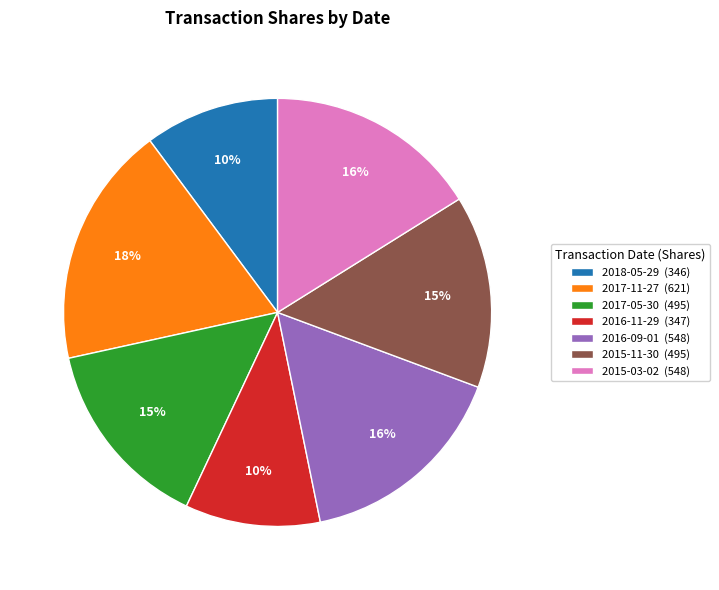

Is the sum of 2017-05-30 (495) and 2016-09-01 (548) greater than half?

No